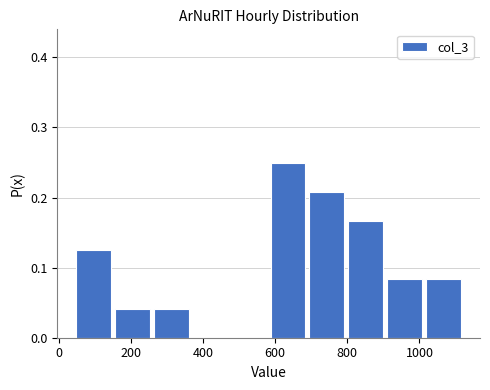

Reading left to right, list every bar in this chart as the range it spans on the x-axis followed by its height. Neither the bar edges nor the heights are printed on the chart, so give them approximately, as read against the axes.

40 to 160: 0.13
160 to 260: 0.04
260 to 360: 0.04
360 to 480: 0
480 to 580: 0
580 to 680: 0.25
680 to 800: 0.21
800 to 900: 0.17
900 to 1020: 0.08
1020 to 1120: 0.08